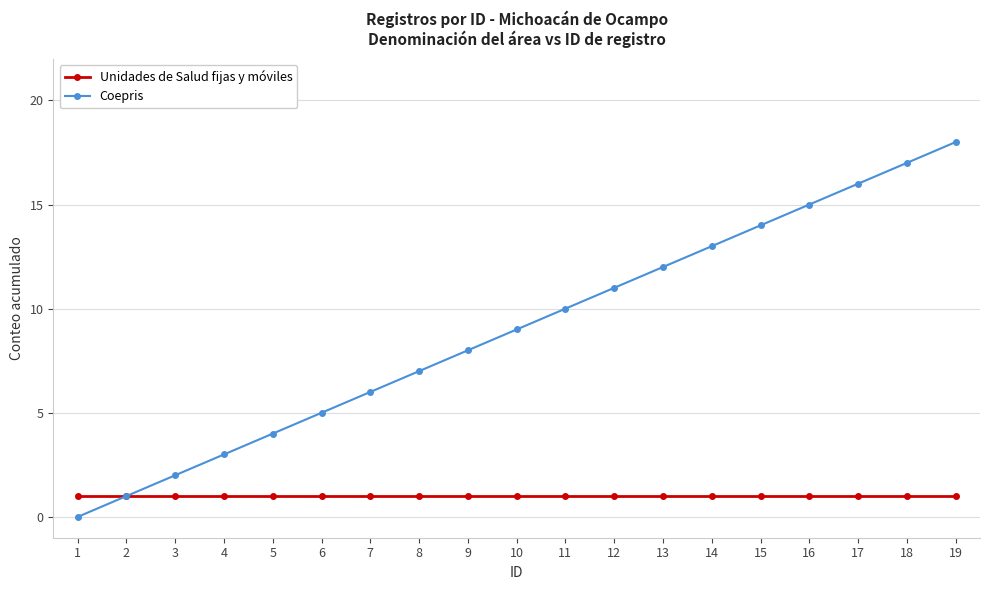

True or false: Unidades de Salud fijas y móviles has a value of 1 at 6.

True